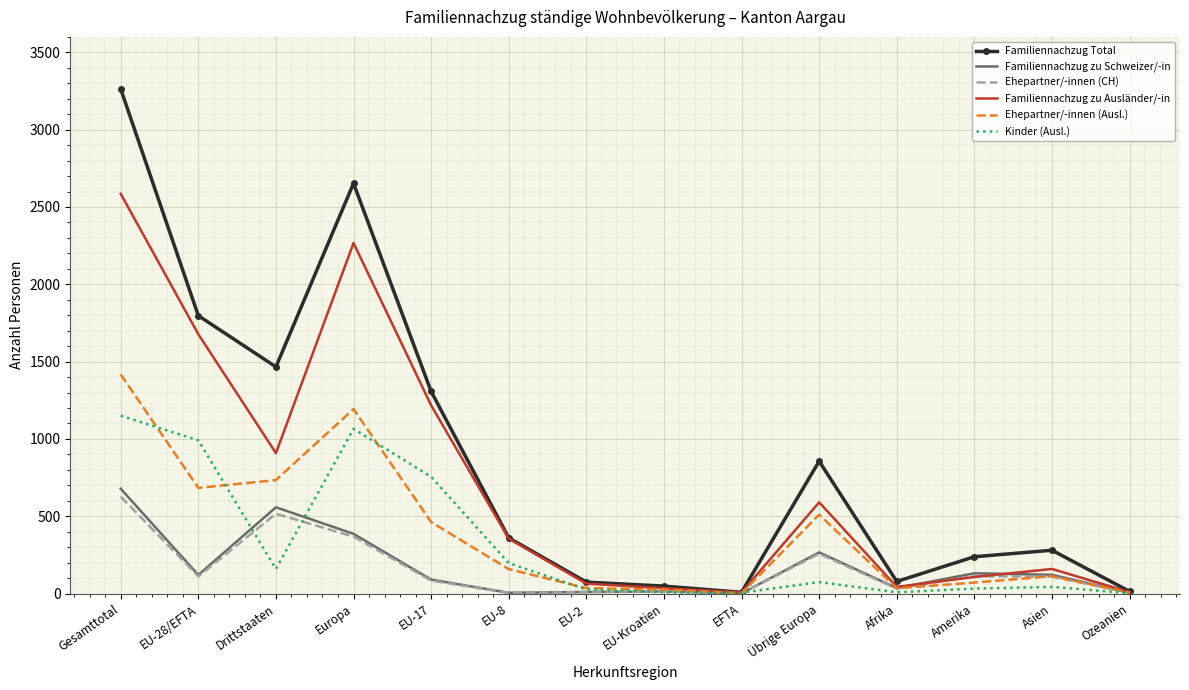

What is the minimum value for Ehepartner/-innen (CH)?

1